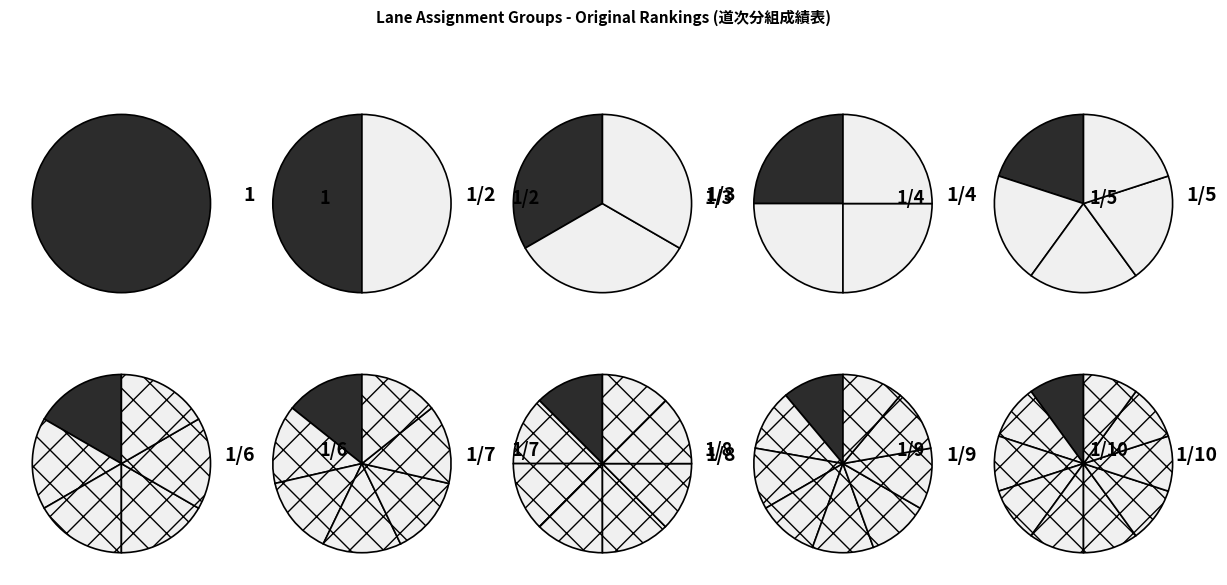

How many slices are in this pie chart?

7